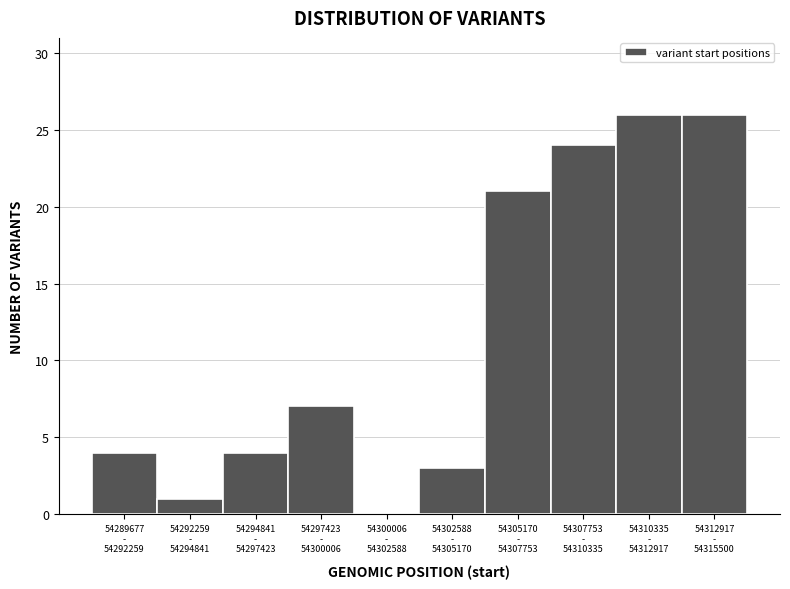

What is the greatest value displayed?

26